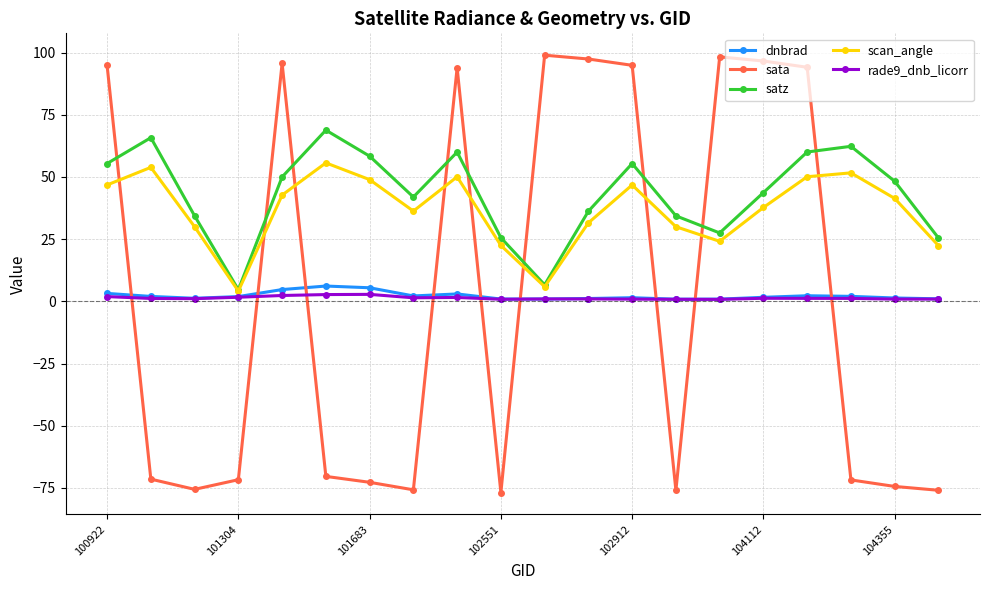

What is the minimum value shown in the chart?

-76.9